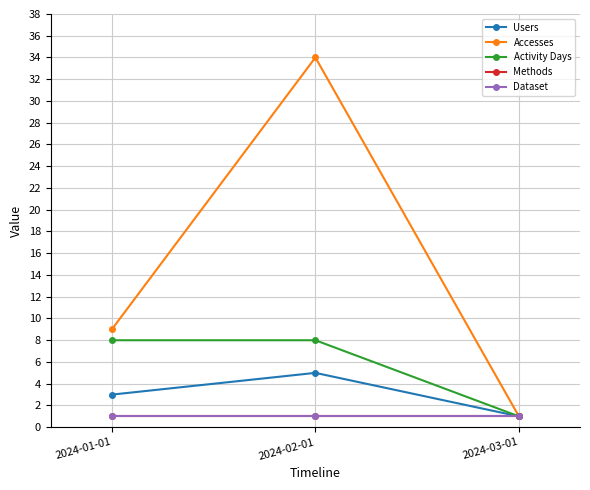

What position from the right is 2024-03-01?

1